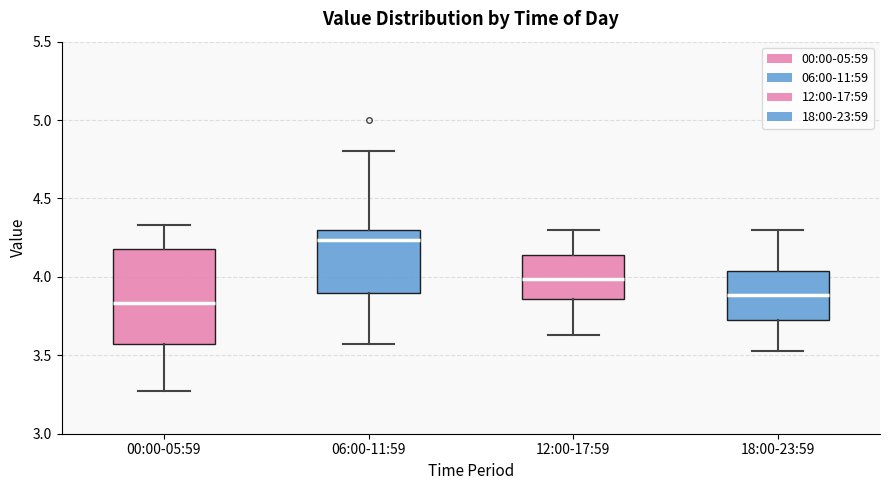

Reading left to right, read every box against the y-axis: the position of its median line, the range the box covers, and the ends of its whiskers. The values are not printed on the chart, so give them approximately, as read against the axis.

00:00-05:59: median 3.85, box 3.60 to 4.20, whiskers 3.25 to 4.35
06:00-11:59: median 4.25, box 3.90 to 4.30, whiskers 3.55 to 4.80
12:00-17:59: median 4.00, box 3.85 to 4.15, whiskers 3.65 to 4.30
18:00-23:59: median 3.90, box 3.70 to 4.05, whiskers 3.55 to 4.30